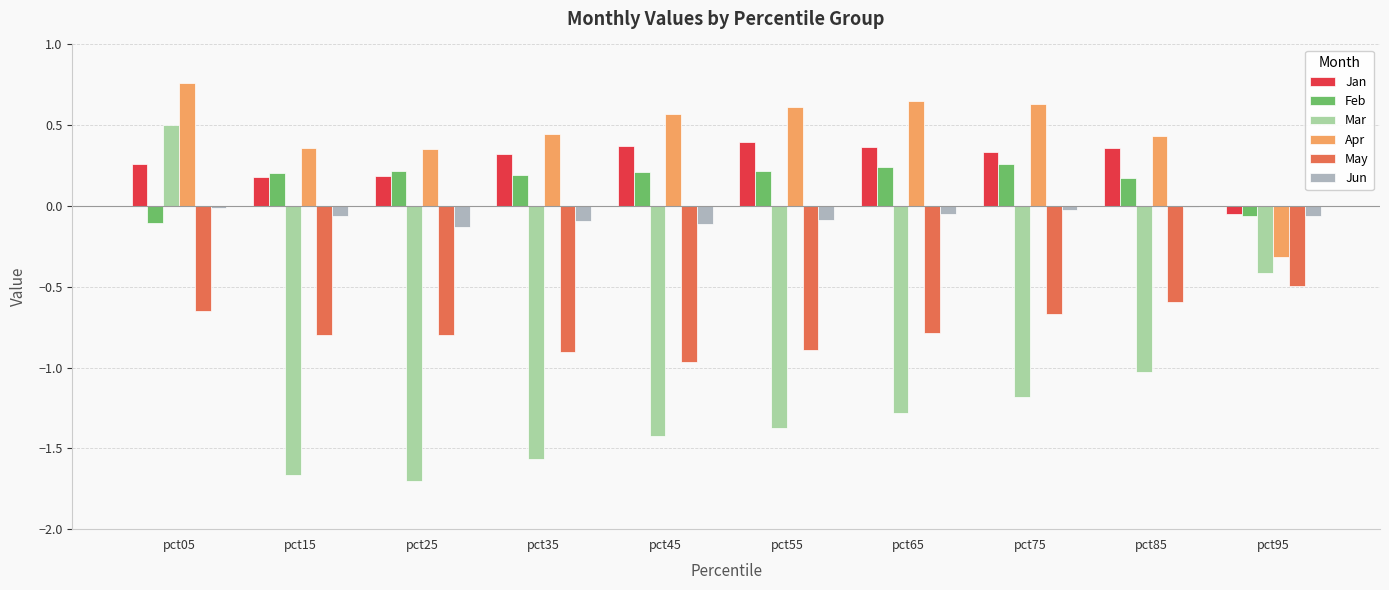

Which series has the largest total across all categories?

Apr